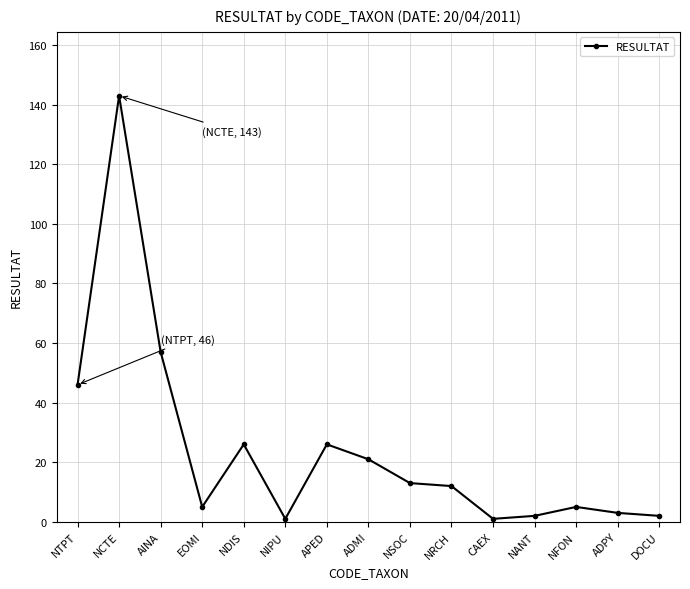

Approximately how many times larger is the value at DOCU compared to NRCH?

0.2